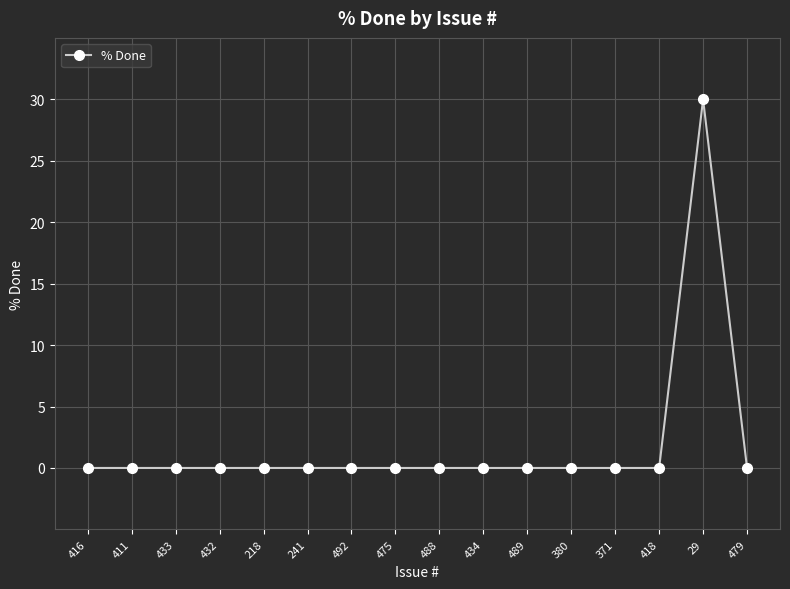

How many series are shown in this chart?

1